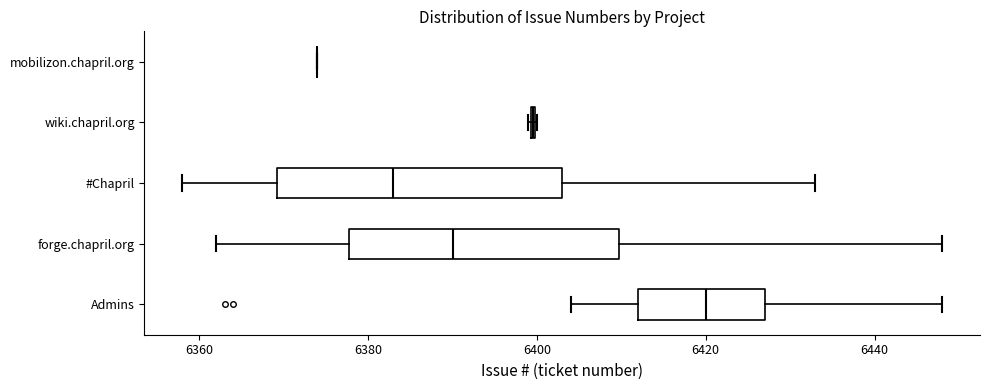

Where does the right whisker of the box for #Chapril end on the x-axis? The values are not printed on the chart, so give them approximately, as read against the axis.

6434